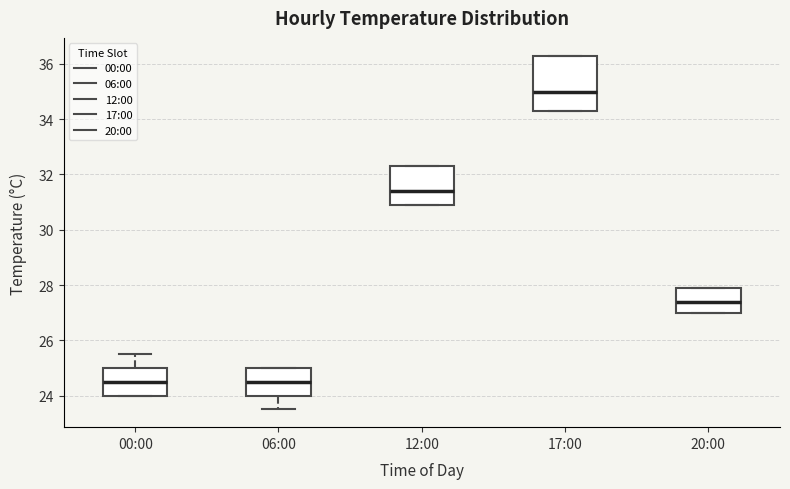

Which box's median line is the highest?

17:00